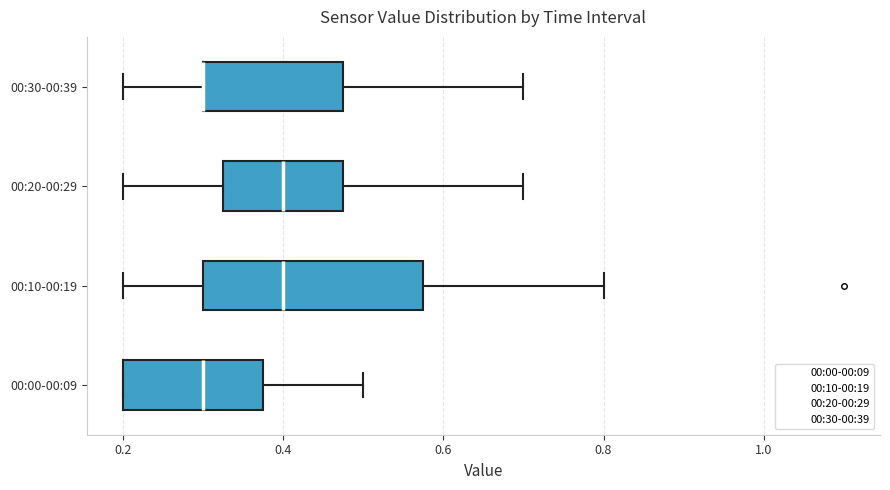

Reading bottom to top, read every box against the x-axis: the position of its median line, the range the box covers, and the ends of its whiskers. The values are not printed on the chart, so give them approximately, as read against the axis.

00:00-00:09: median 0.30, box 0.20 to 0.38, whiskers 0.20 to 0.50
00:10-00:19: median 0.40, box 0.30 to 0.58, whiskers 0.20 to 0.80
00:20-00:29: median 0.40, box 0.32 to 0.48, whiskers 0.20 to 0.70
00:30-00:39: median 0.30 (drawn on the box's left edge), box 0.30 to 0.48, whiskers 0.20 to 0.70